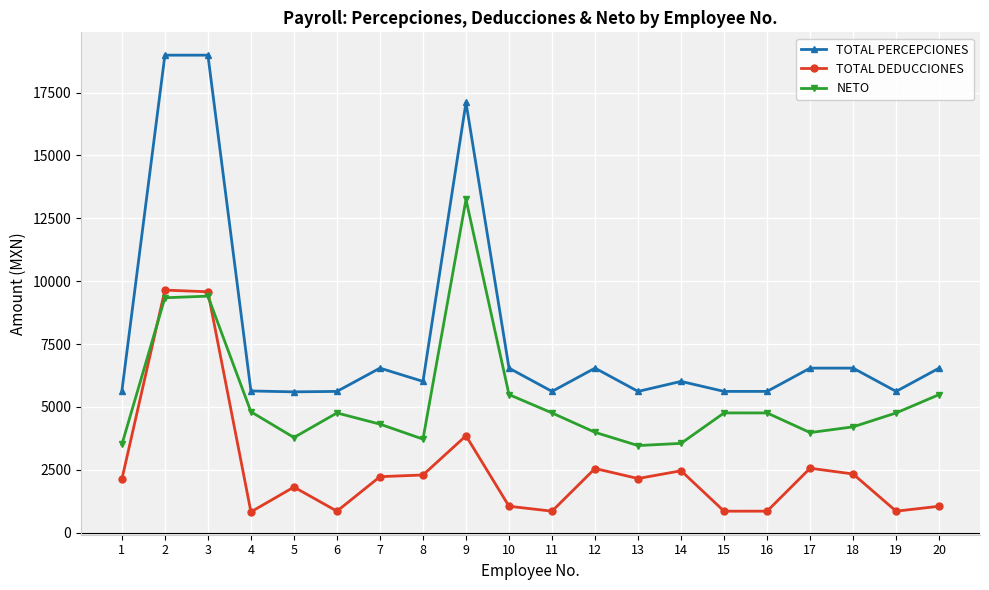

What is the maximum value for TOTAL DEDUCCIONES?

9647.0